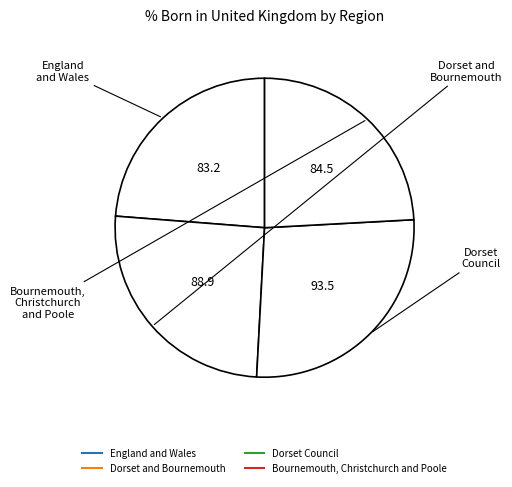

Does Dorset and Bournemouth account for over 50% of the chart?

No